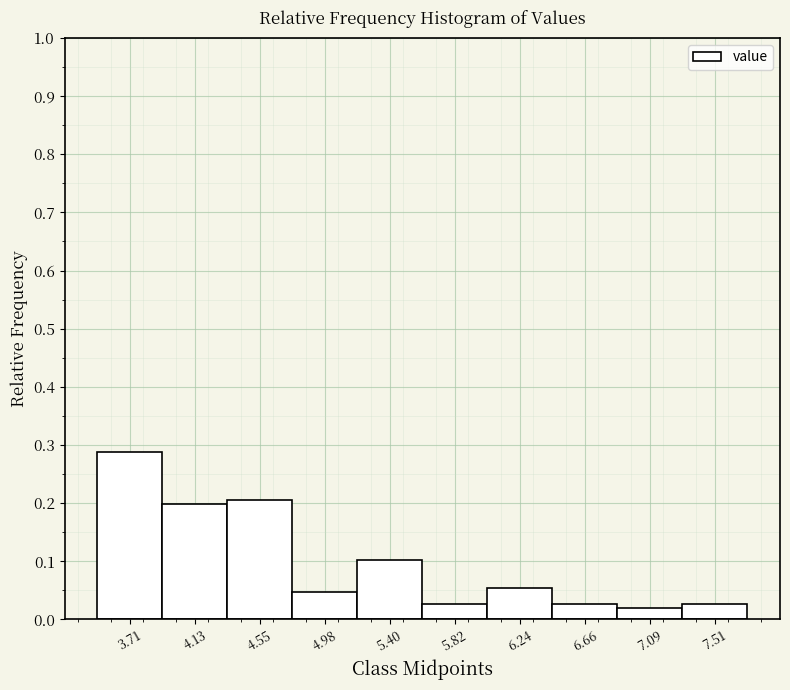

What is the height of the bar covering 6.90 to 7.30 on the x-axis? Neither the bar edges nor the heights are printed on the chart, so give them approximately, as read against the axes.

0.02